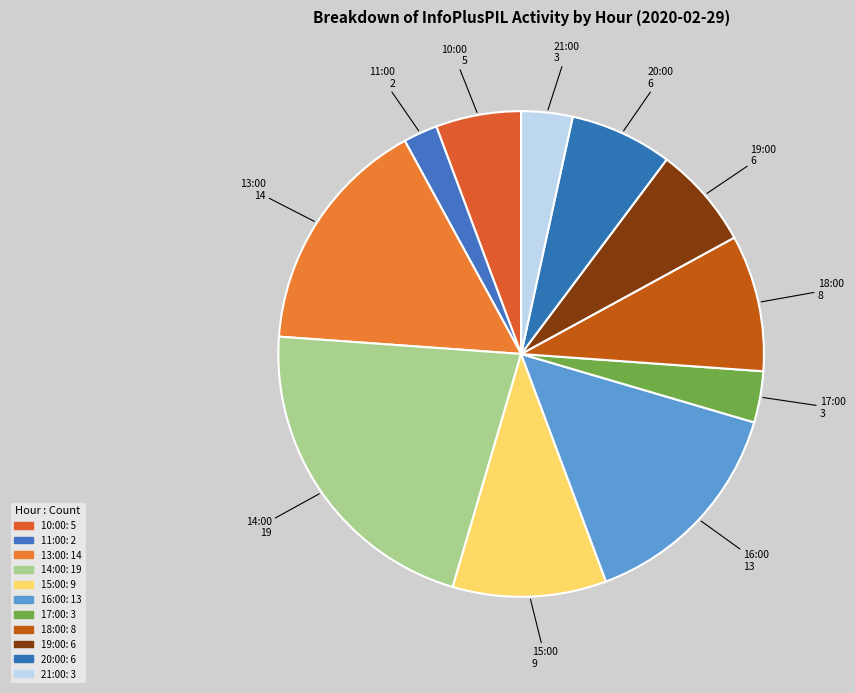

How many segments does this pie chart have?

11